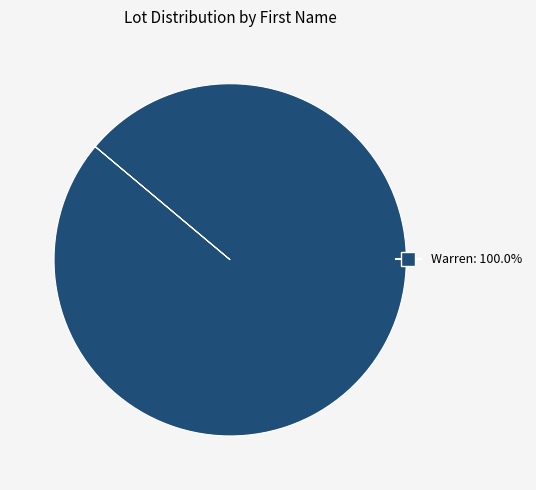

Is there any slice that represents more than half of the pie?

Yes